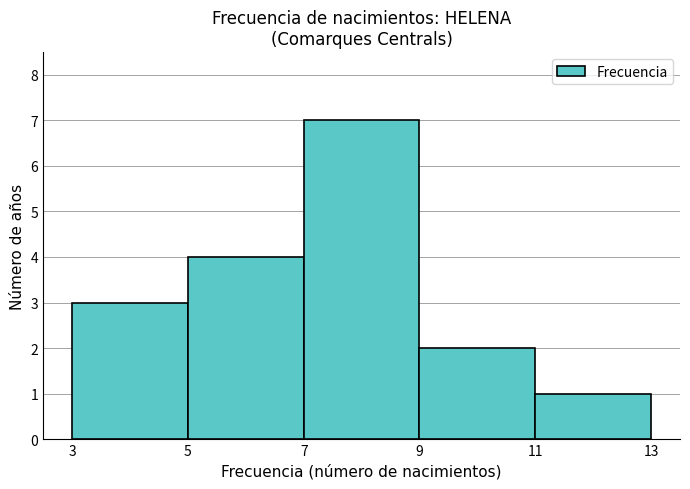

Reading left to right, list every bar in this chart as the range it spans on the x-axis followed by its height. The values are not printed on the chart, so give them approximately, as read against the axis.

3 to 5: 3
5 to 7: 4
7 to 9: 7
9 to 11: 2
11 to 13: 1